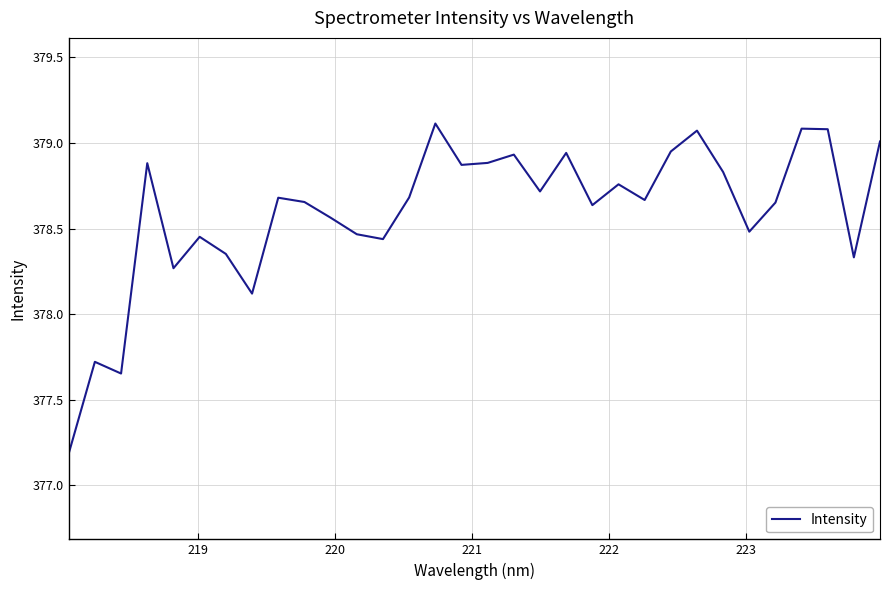

What is the minimum value shown in the chart?

377.2